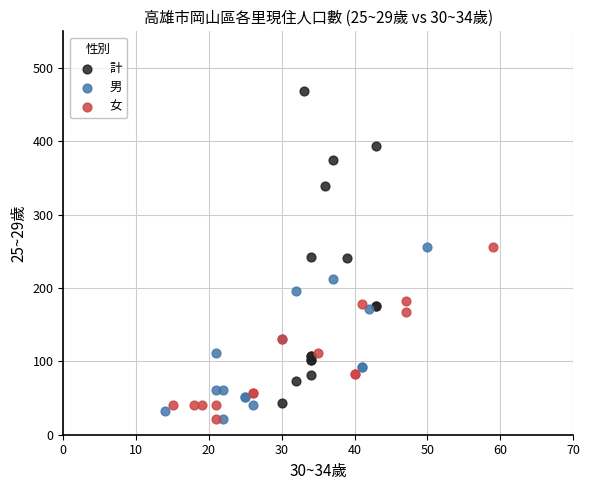

Which series contains the highest Y value?

計